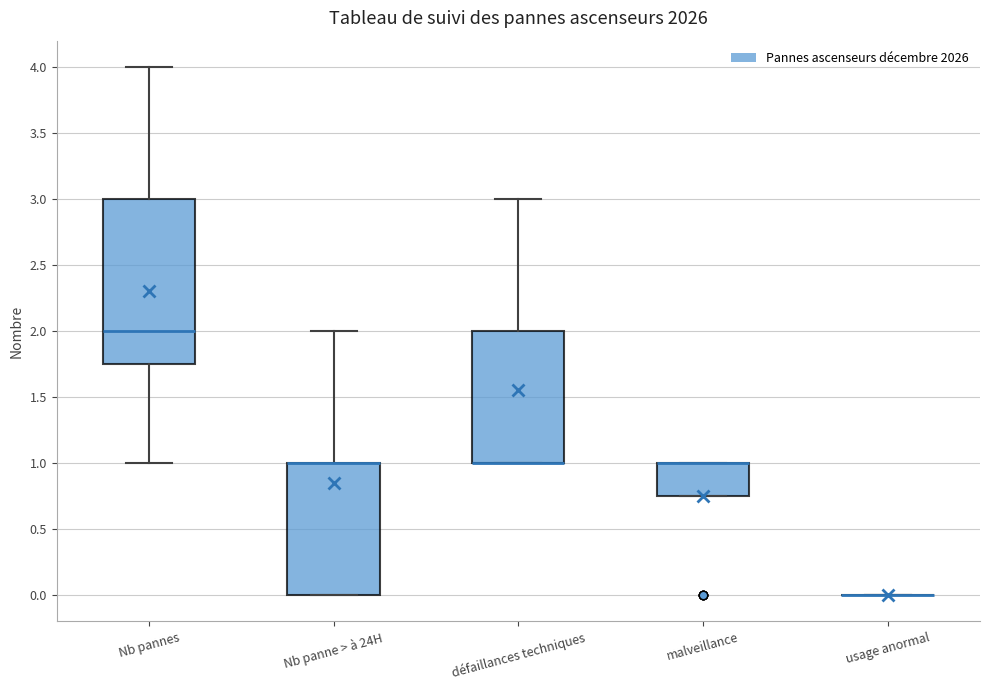

Reading left to right, read every box against the y-axis: the position of its median line, the range the box covers, and the ends of its whiskers. The values are not printed on the chart, so give them approximately, as read against the axis.

Nb pannes: median 2.00, box 1.75 to 3.00, whiskers 1.00 to 4.00
Nb panne > à 24H: median 1.00 (drawn on the box's upper edge), box 0.00 to 1.00, whiskers 0.00 to 2.00
défaillances techniques: median 1.00 (drawn on the box's lower edge), box 1.00 to 2.00, whiskers 1.00 to 3.00
malveillance: median 1.00 (drawn on the box's upper edge), box 0.75 to 1.00, whiskers 0.75 to 1.00
usage anormal: box collapsed to a line at 0.00, whiskers 0.00 to 0.00